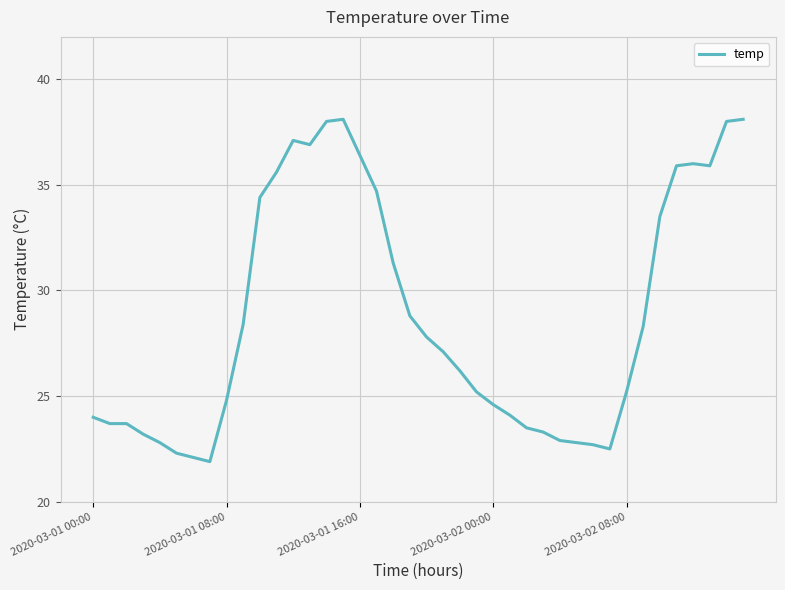

What is the greatest value displayed?

38.1